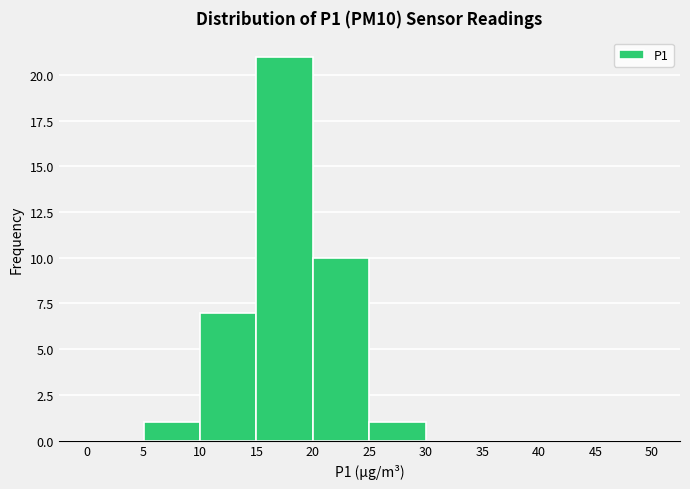

Reading left to right, list every bar in this chart as the range it spans on the x-axis followed by its height. The values are not printed on the chart, so give them approximately, as read against the axis.

0 to 5: 0
5 to 10: 1
10 to 15: 7
15 to 20: 21
20 to 25: 10
25 to 30: 1
30 to 35: 0
35 to 40: 0
40 to 45: 0
45 to 50: 0